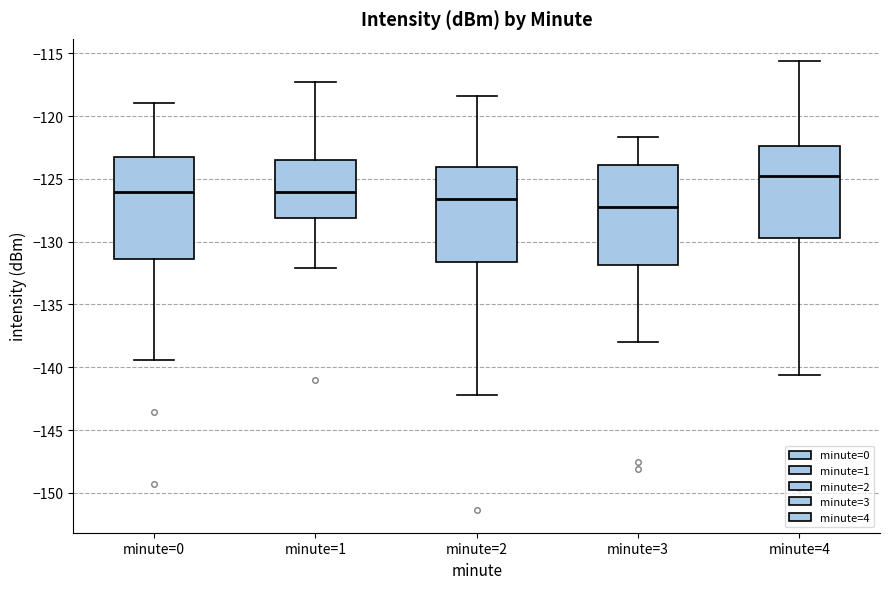

Which box has the highest median line?

minute=4